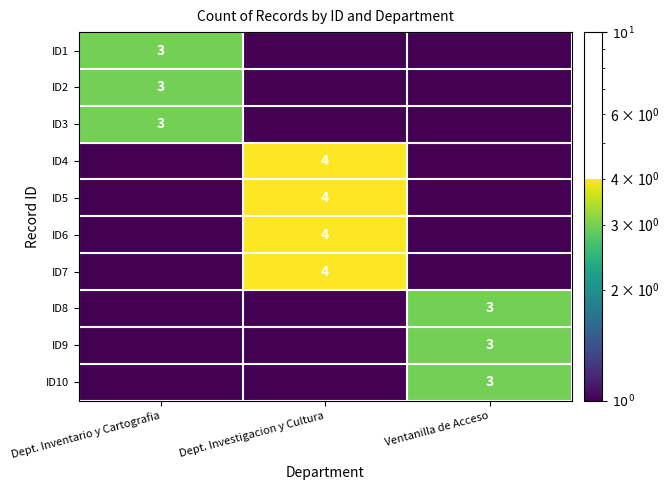

Is it true that ID10 equals 3.0 at Ventanilla de Acceso?

True